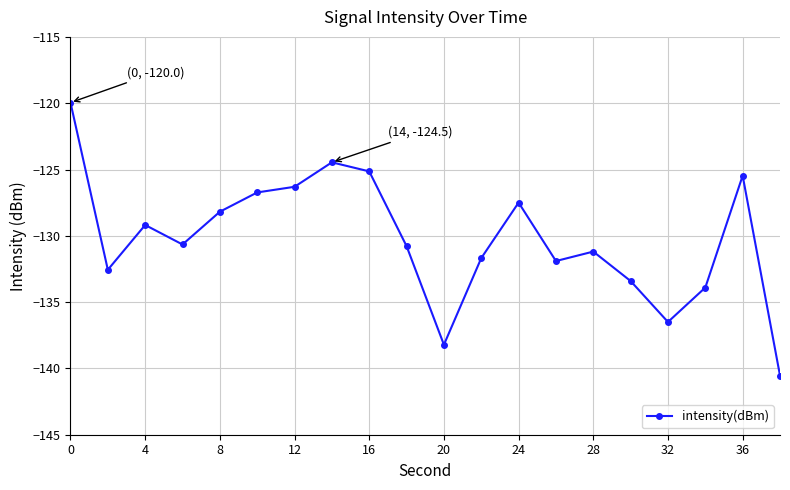

How many points are lower than both their immediate neighbors (excluding endpoints)?

5